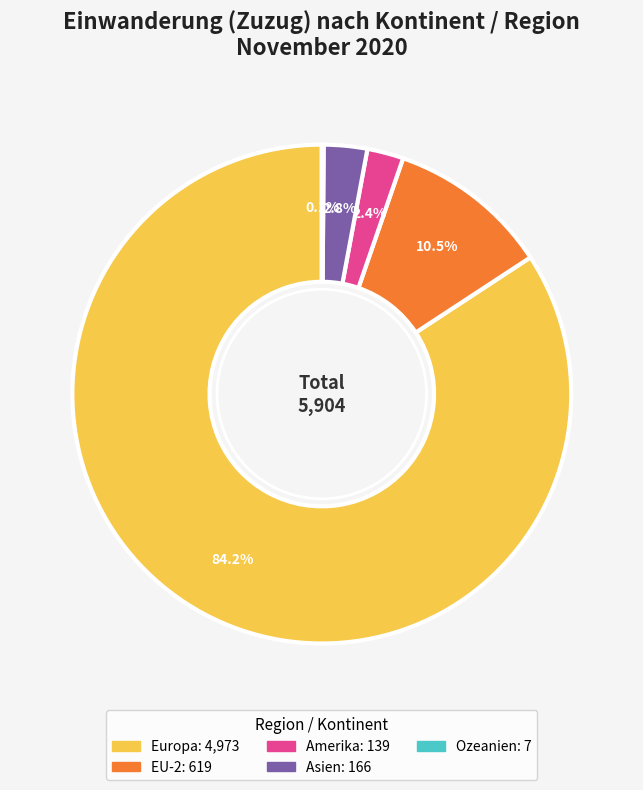

Does any single category account for the majority?

Yes